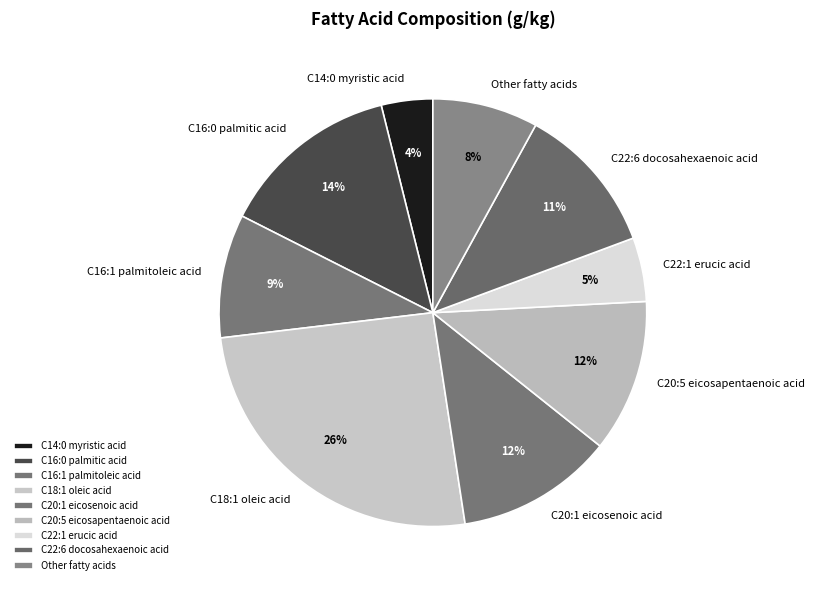

Does any single category account for the majority?

No